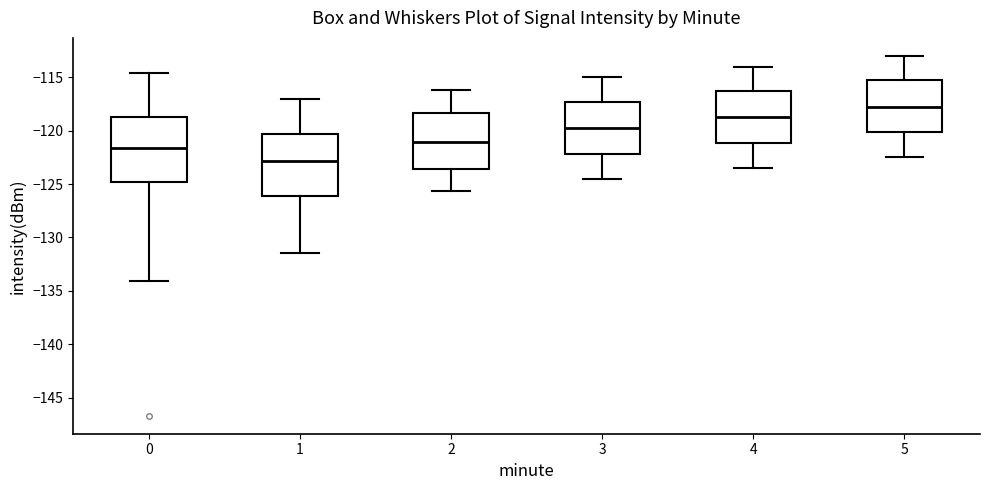

Reading left to right, read every box against the y-axis: the position of its median line, the range the box covers, and the ends of its whiskers. The values are not printed on the chart, so give them approximately, as read against the axis.

0: median -121.5, box -125.0 to -118.5, whiskers -134.0 to -114.5
1: median -123.0, box -126.0 to -120.5, whiskers -131.5 to -117.0
2: median -121.0, box -123.5 to -118.5, whiskers -125.5 to -116.0
3: median -119.5, box -122.0 to -117.5, whiskers -124.5 to -115.0
4: median -118.5, box -121.0 to -116.5, whiskers -123.5 to -114.0
5: median -117.5, box -120.0 to -115.5, whiskers -122.5 to -113.0